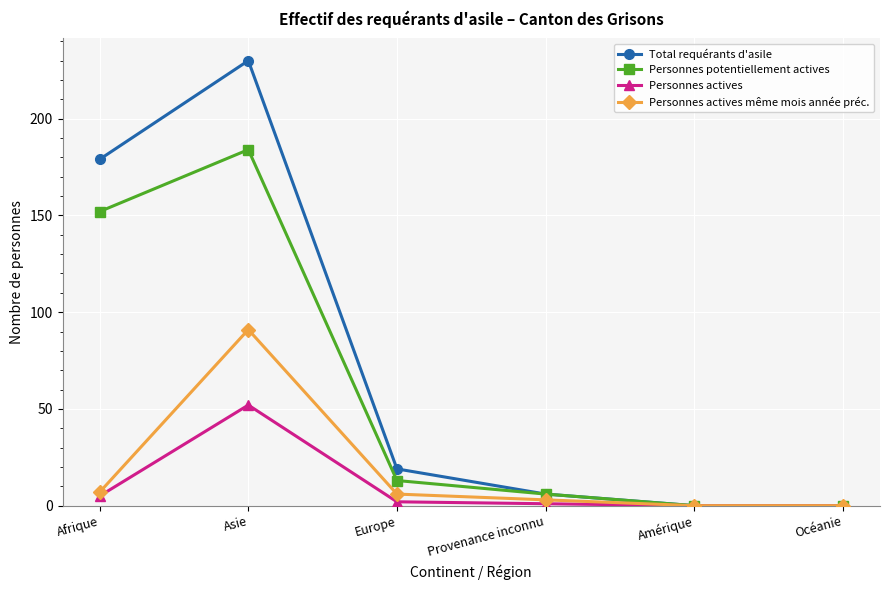

Which series has the widest spread of values?

Total requérants d'asile